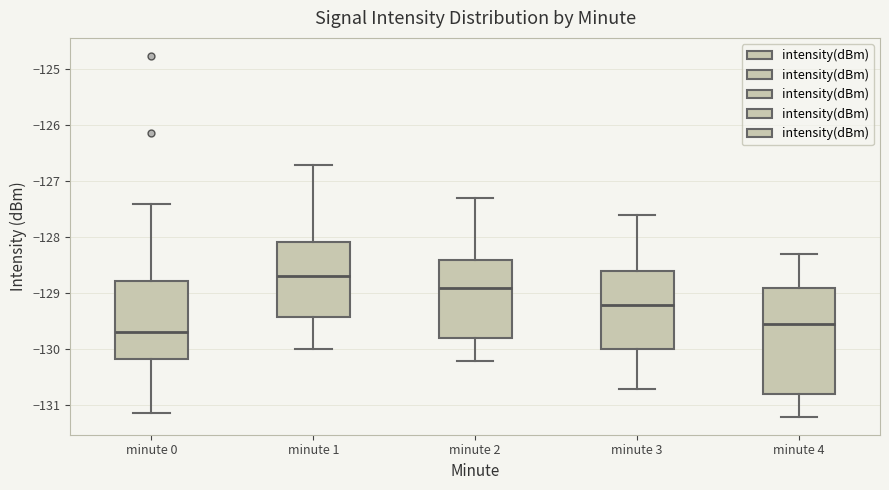

Reading left to right, read every box against the y-axis: the position of its median line, the range the box covers, and the ends of its whiskers. The values are not printed on the chart, so give them approximately, as read against the axis.

minute 0: median -129.7, box -130.2 to -128.8, whiskers -131.1 to -127.4
minute 1: median -128.7, box -129.4 to -128.1, whiskers -130.0 to -126.7
minute 2: median -128.9, box -129.8 to -128.4, whiskers -130.2 to -127.3
minute 3: median -129.2, box -130.0 to -128.6, whiskers -130.7 to -127.6
minute 4: median -129.5, box -130.8 to -128.9, whiskers -131.2 to -128.3